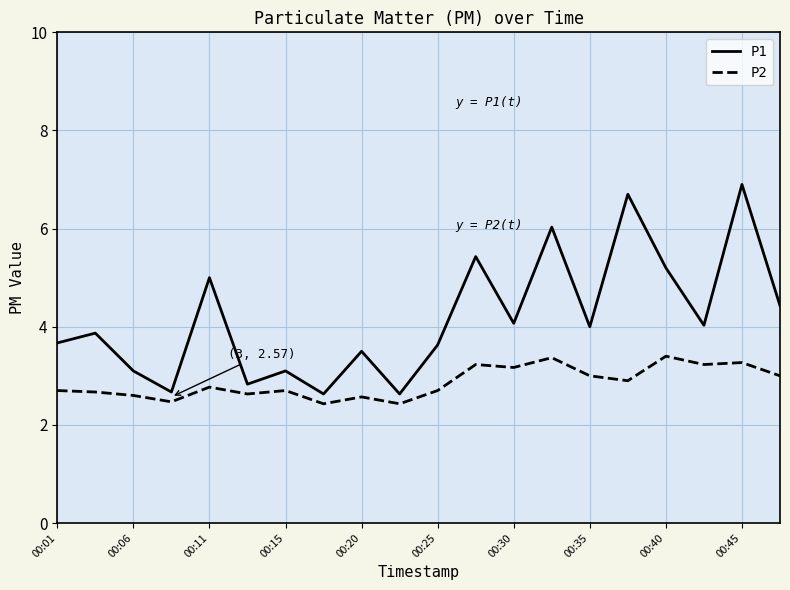

What is the greatest value displayed?

6.9